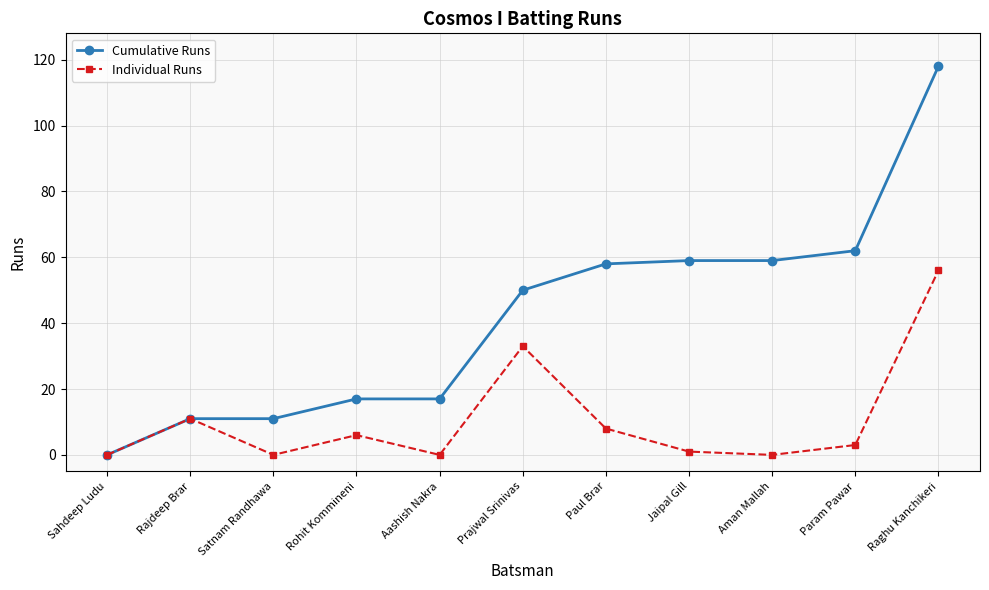

True or false: Individual Runs has more than 1 interior local peaks.

True